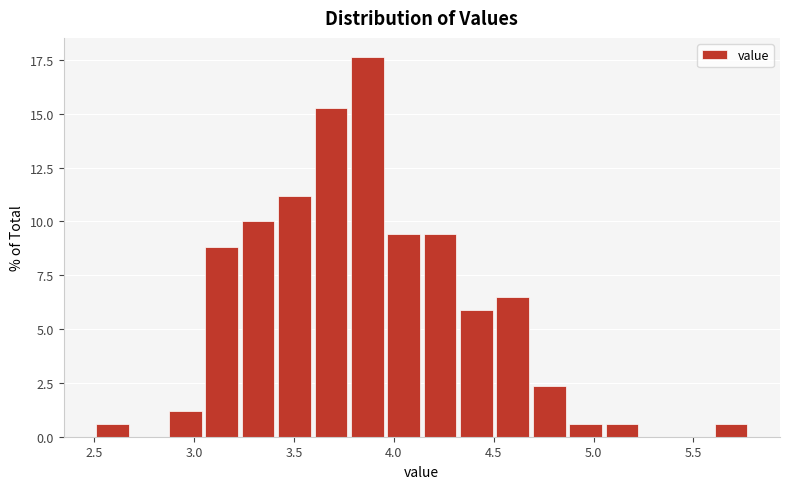

Around what value on the x-axis is the tallest bar? Give the approximate position of its centre, as read against the axis.

3.85